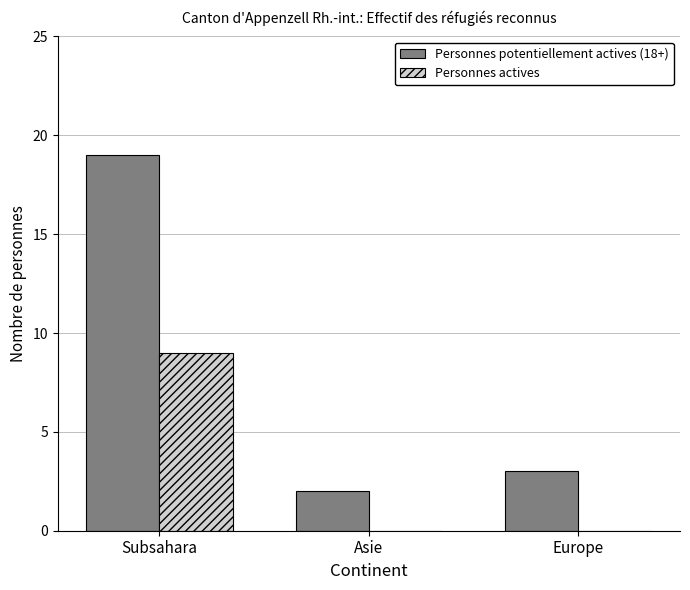

Is the value of Personnes actives at Europe greater than the value of Personnes potentiellement actives (18+) at Europe?

No